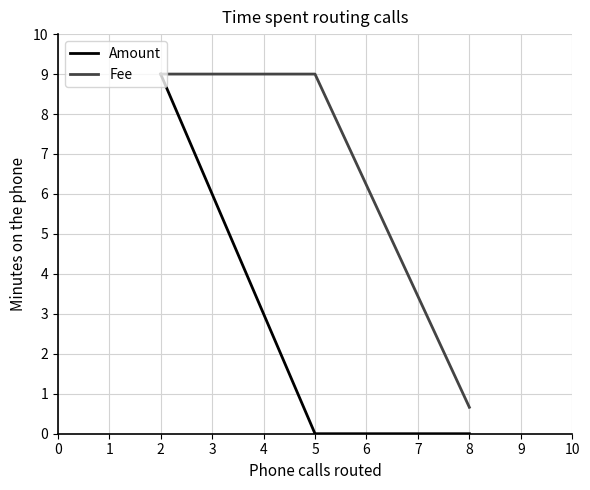

Rank the series by their average value, from highest to lowest.

Fee, Amount